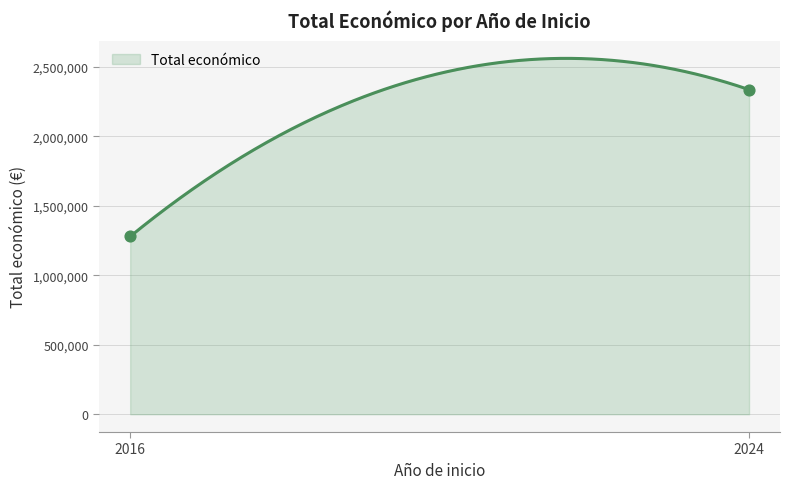

What is the smallest value displayed?

1278865.0